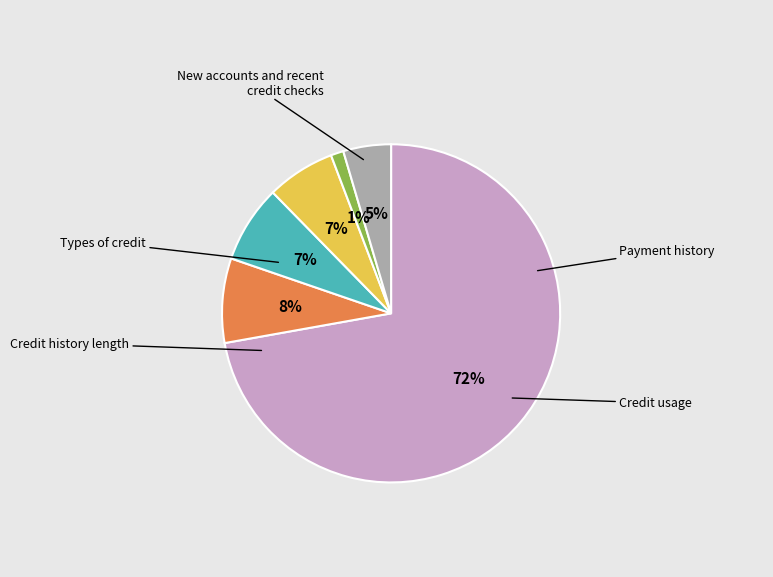

To the nearest percent, what is the difference between the largest and smallest slice percentages?

71%